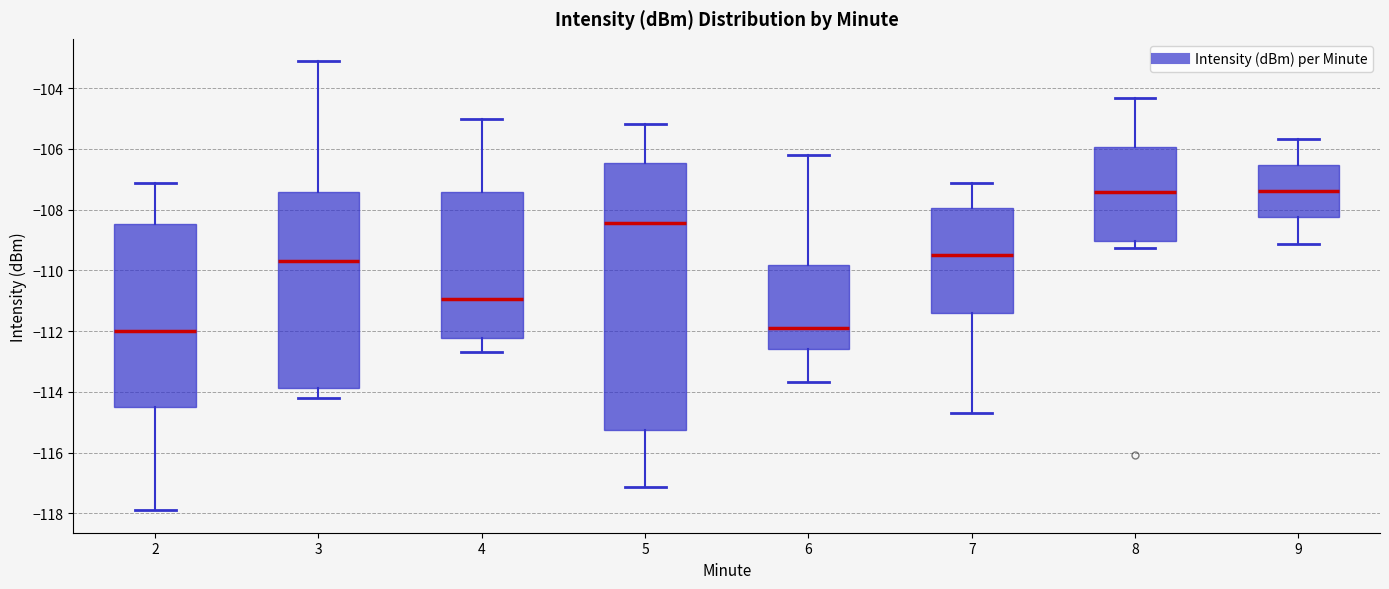

Where does the upper whisker of the box at x = 8 end on the y-axis? The values are not printed on the chart, so give them approximately, as read against the axis.

-104.4